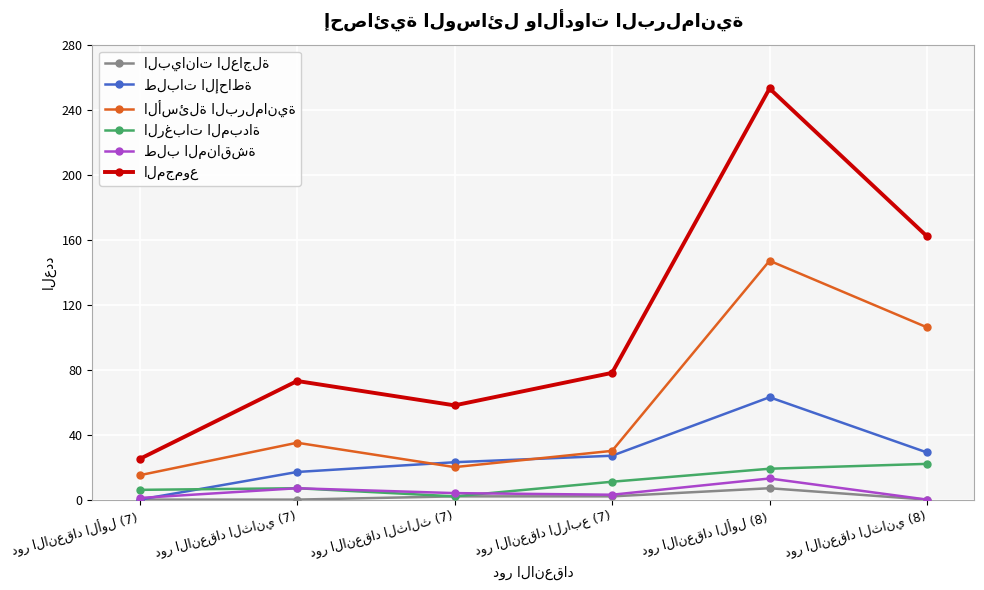

Count the number of categories in the chart.

6